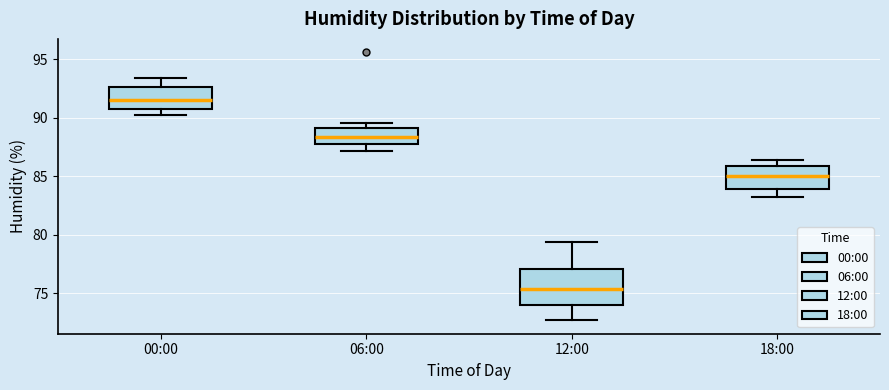

Where does the upper whisker of the box for 18:00 end on the y-axis? The values are not printed on the chart, so give them approximately, as read against the axis.

86.5